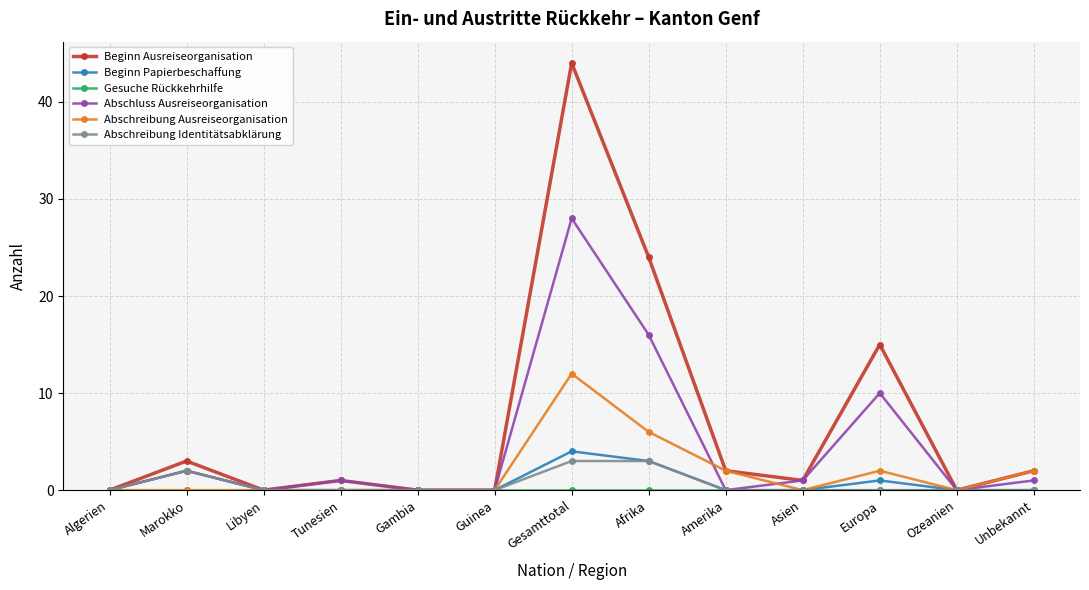

The value of Beginn Ausreiseorganisation at Marokko is 3. True or false?

True